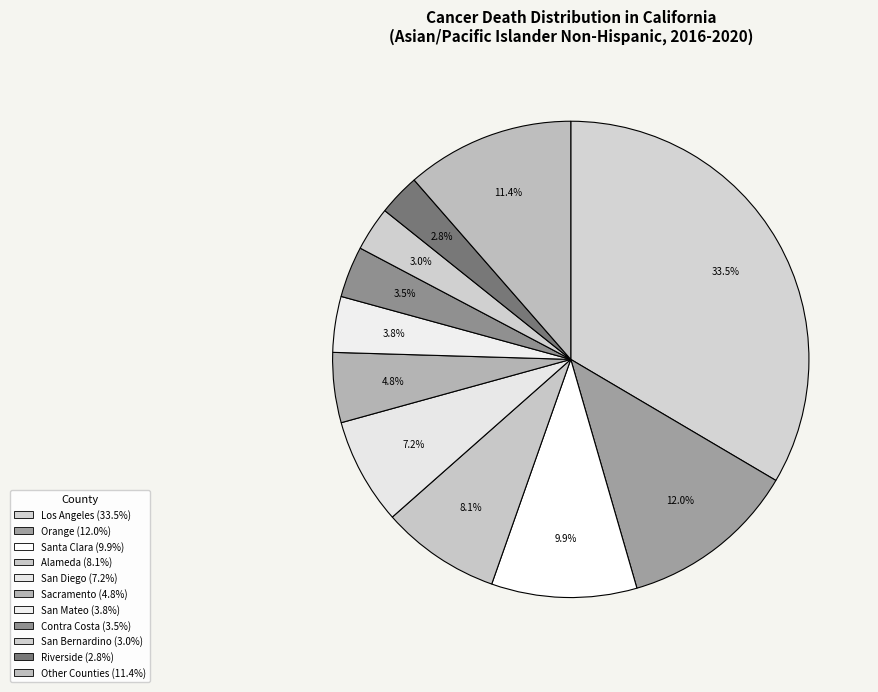

How many segments does this pie chart have?

11